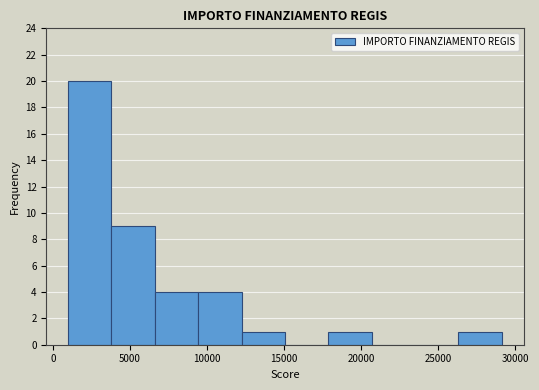

Reading left to right, list every bar in this chart as the range it spans on the x-axis followed by its height. Neither the bar edges nor the heights are printed on the chart, so give them approximately, as read against the axes.

1000 to 4000: 20
4000 to 6500: 9
6500 to 9500: 4
9500 to 12000: 4
12000 to 15000: 1
15000 to 18000: 0
18000 to 20500: 1
20500 to 23500: 0
23500 to 26500: 0
26500 to 29000: 1